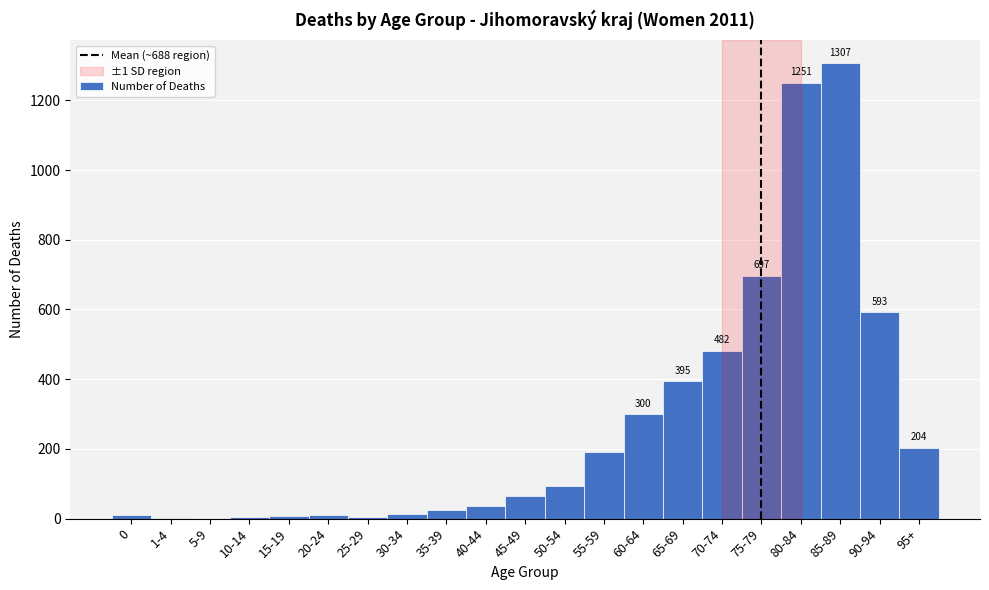

What is the sum of all values?

5691